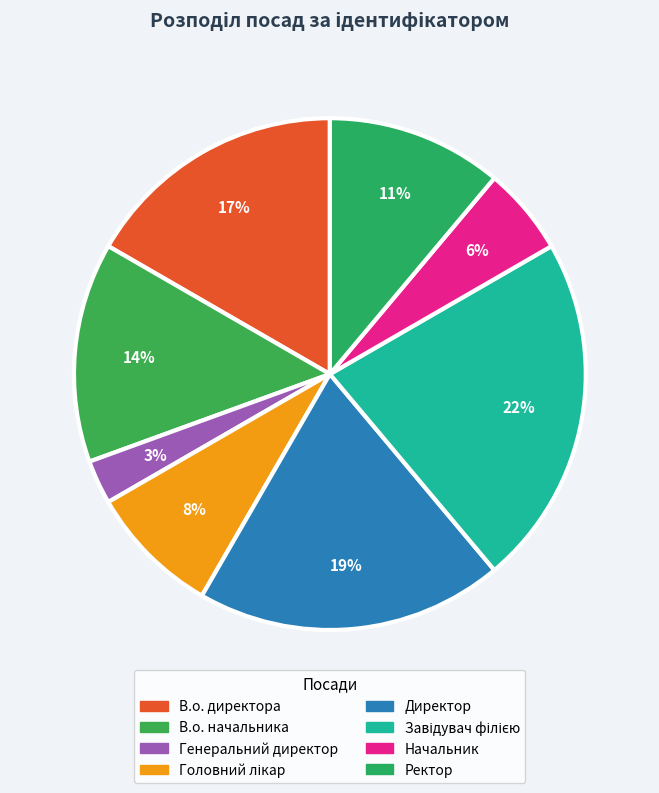

Between Генеральний директор and В.о. начальника, which is larger?

В.о. начальника